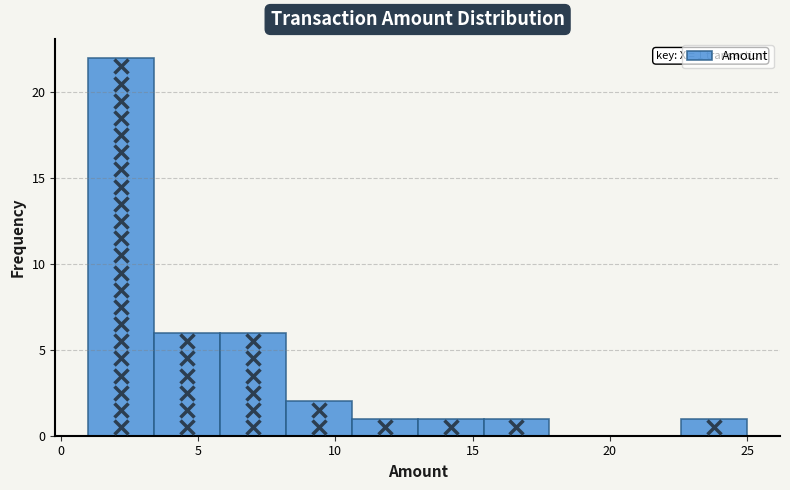

Which range on the x-axis has the tallest bar?

1.0 to 3.4